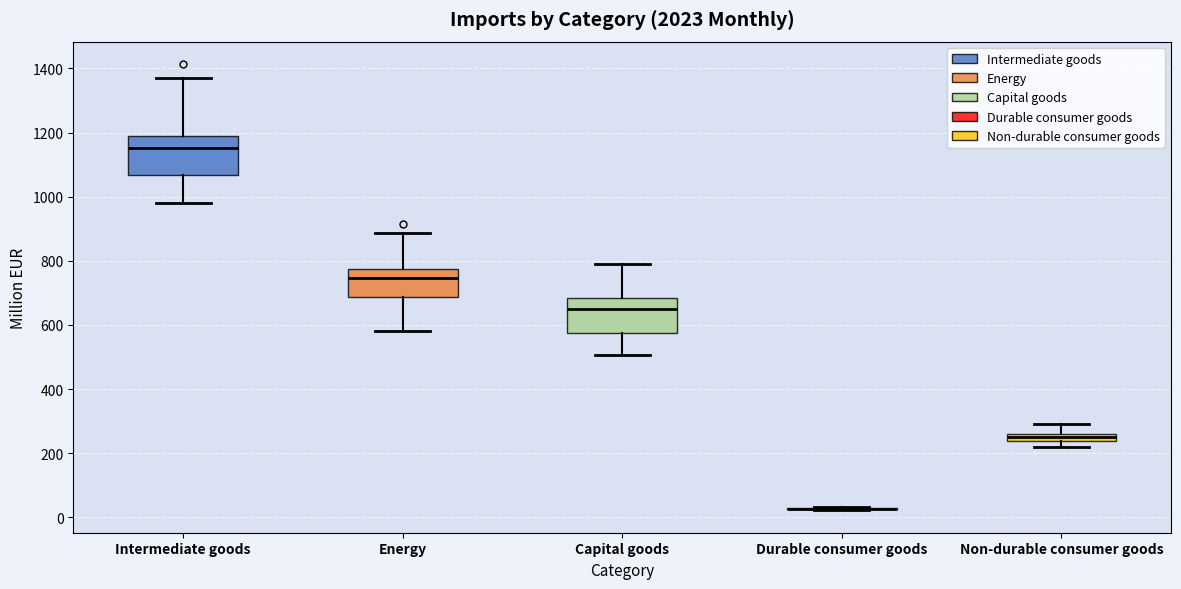

Where is the lower edge of the box for Intermediate goods on the y-axis? The values are not printed on the chart, so give them approximately, as read against the axis.

1060